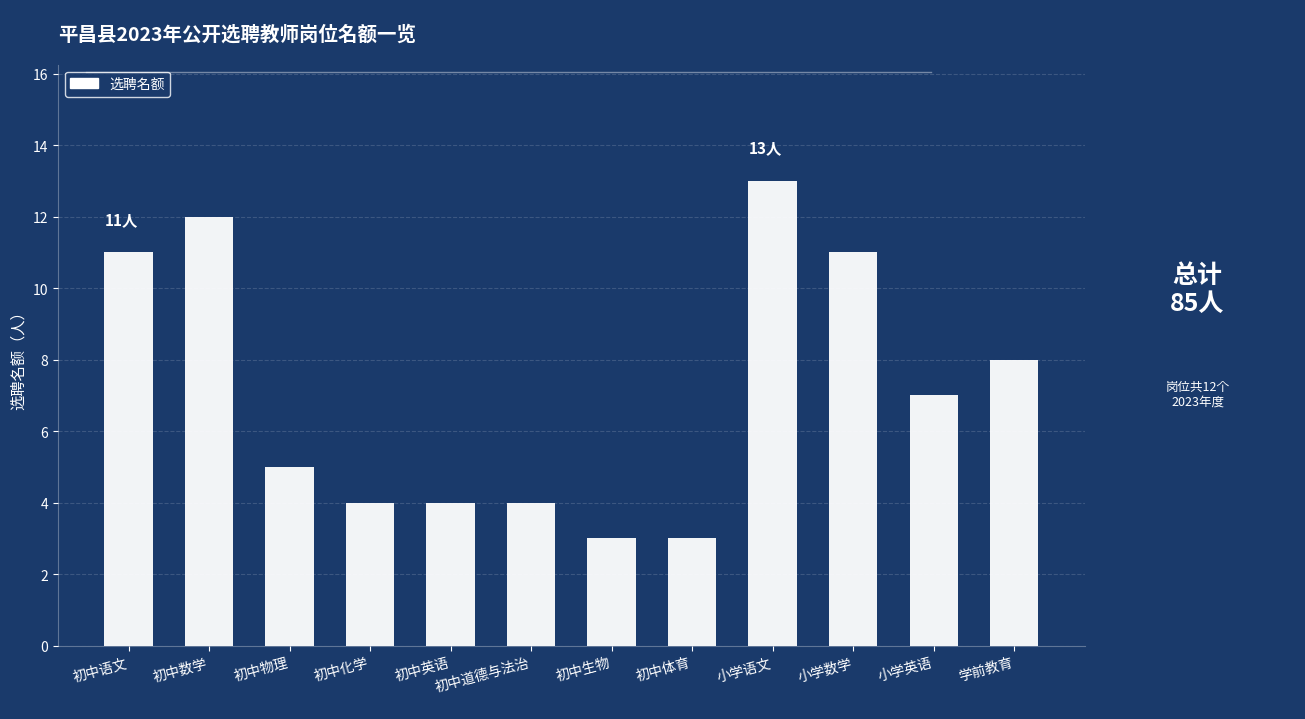

How many bars are there in total?

12